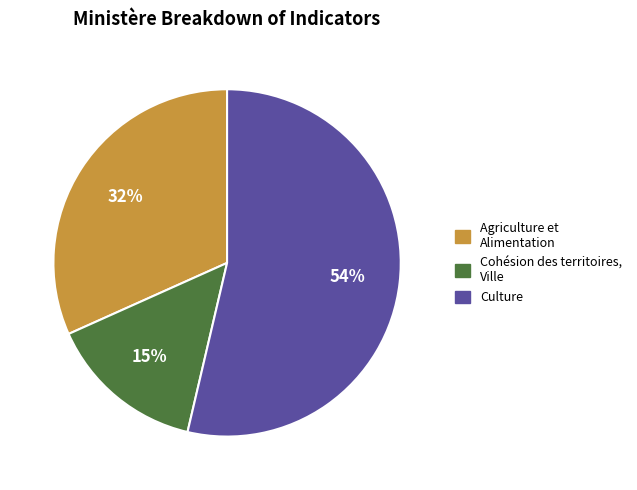

Rank the categories by value from lowest to highest.

Cohésion des territoires, Ville, Agriculture et Alimentation, Culture